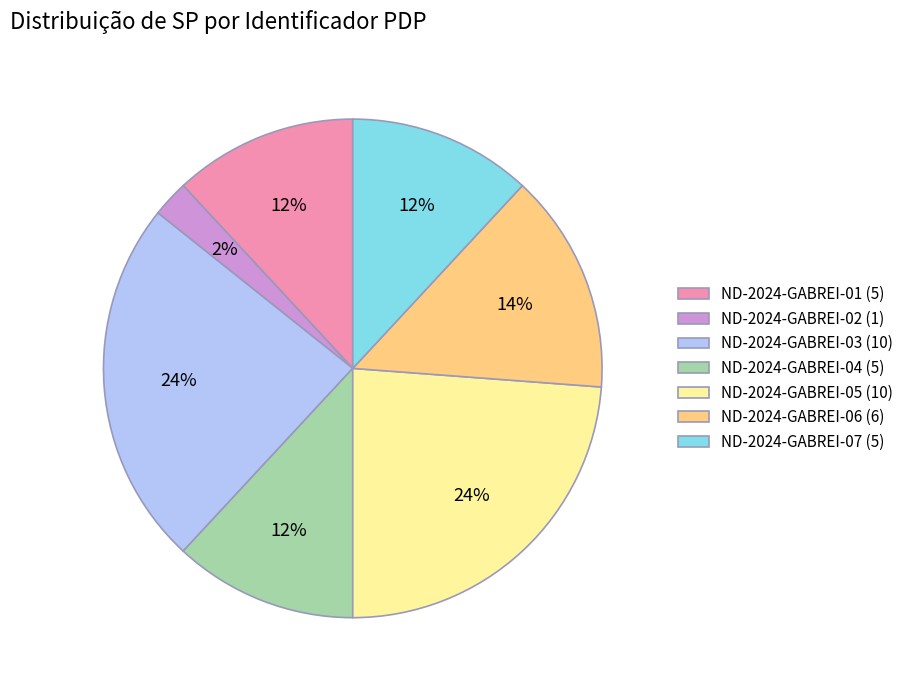

Count the number of slices in the pie.

7